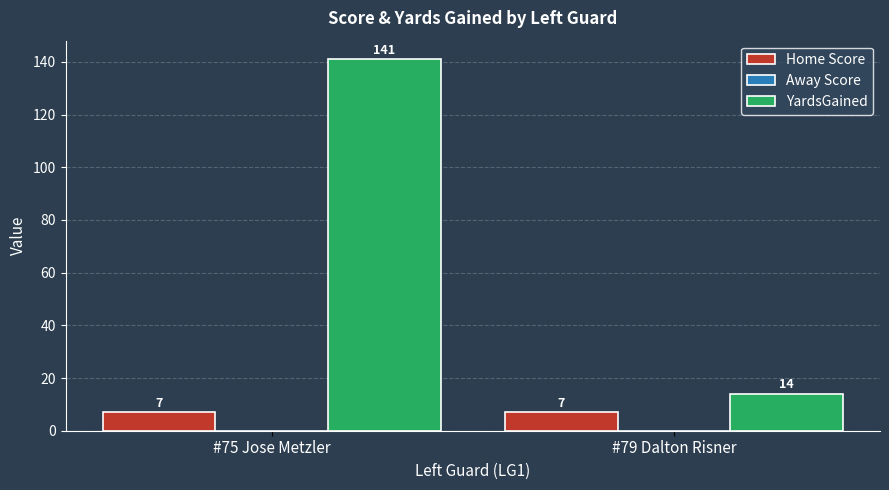

Reading left to right, list all the values displayed in this chart.

Home Score: #75 Jose Metzler=7	#79 Dalton Risner=7
YardsGained: #75 Jose Metzler=141	#79 Dalton Risner=14